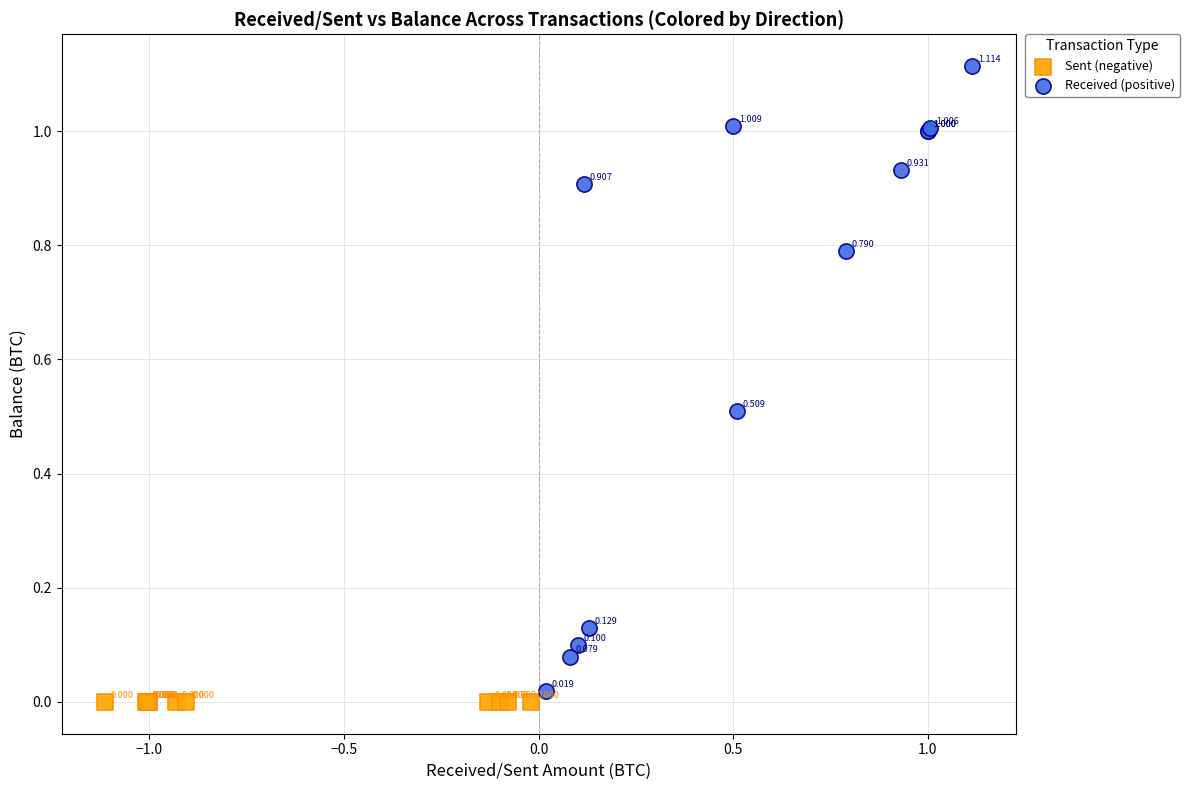

Which series contains the highest Y value?

Received (positive)